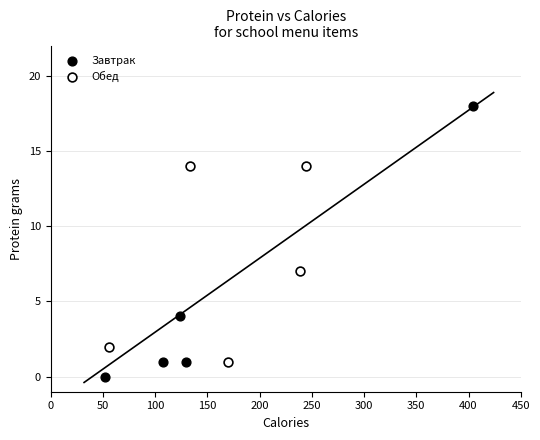

Which series has the largest Y range (max minus min)?

Завтрак